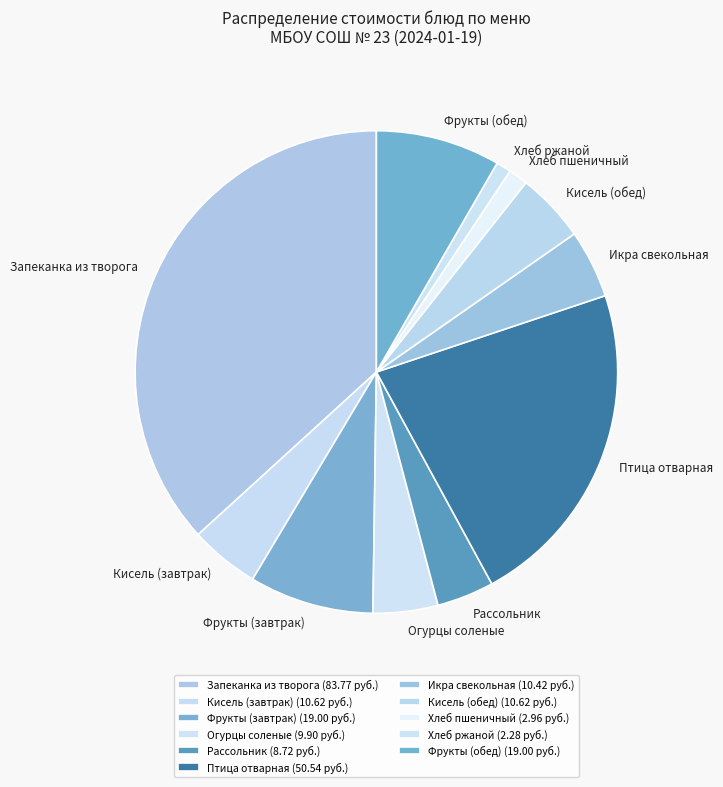

Approximately how many times larger is the value at Рассольник compared to Кисель (завтрак)?

0.8